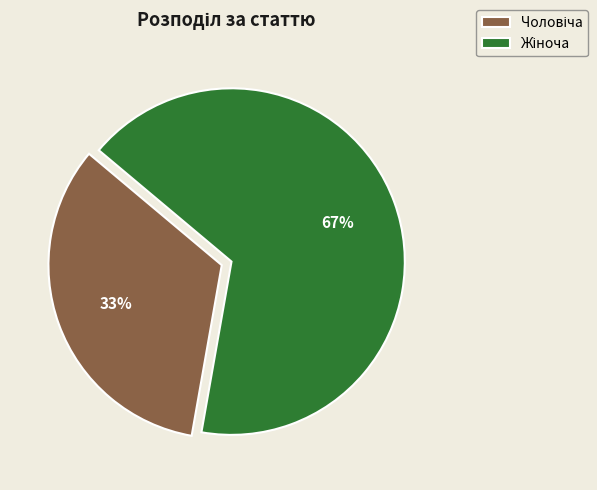

How many segments does this pie chart have?

2